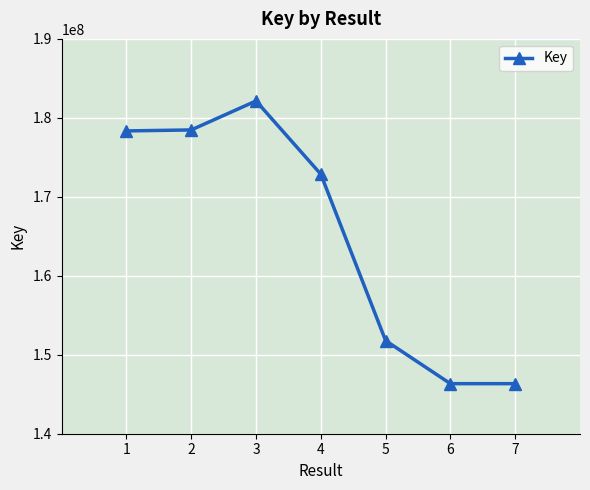

The value at 6 is 146338946. True or false?

True